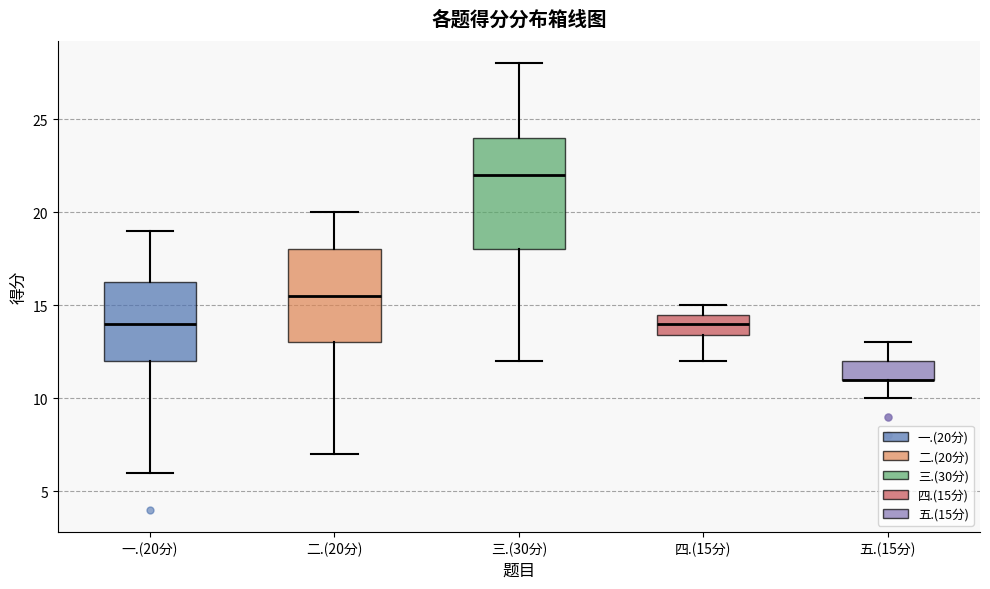

Reading left to right, transcribe this box plot: for each box, give where its median line is, the range the box spans, and where its two whiskers end, as read against the y-axis. The values are not printed on the chart, so give them approximately, as read against the axis.

一.(20分): median 14.0, box 12.0 to 16.5, whiskers 6.0 to 19.0
二.(20分): median 15.5, box 13.0 to 18.0, whiskers 7.0 to 20.0
三.(30分): median 22.0, box 18.0 to 24.0, whiskers 12.0 to 28.0
四.(15分): median 14.0, box 13.5 to 14.5, whiskers 12.0 to 15.0
五.(15分): median 11.0 (drawn on the box's lower edge), box 11.0 to 12.0, whiskers 10.0 to 13.0